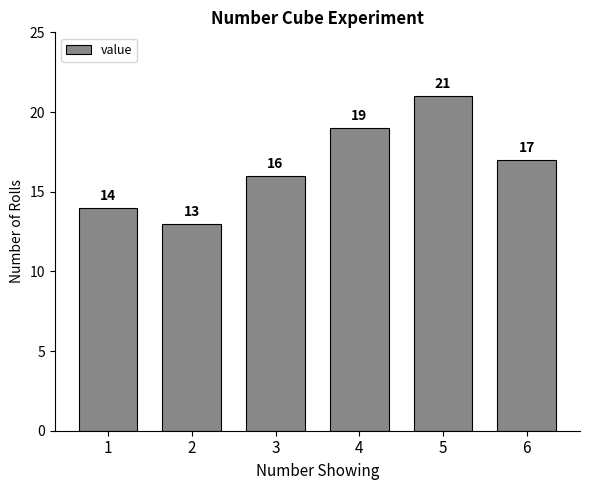

Reading left to right, list all the values displayed in this chart.

1=14	2=13	3=16	4=19	5=21	6=17